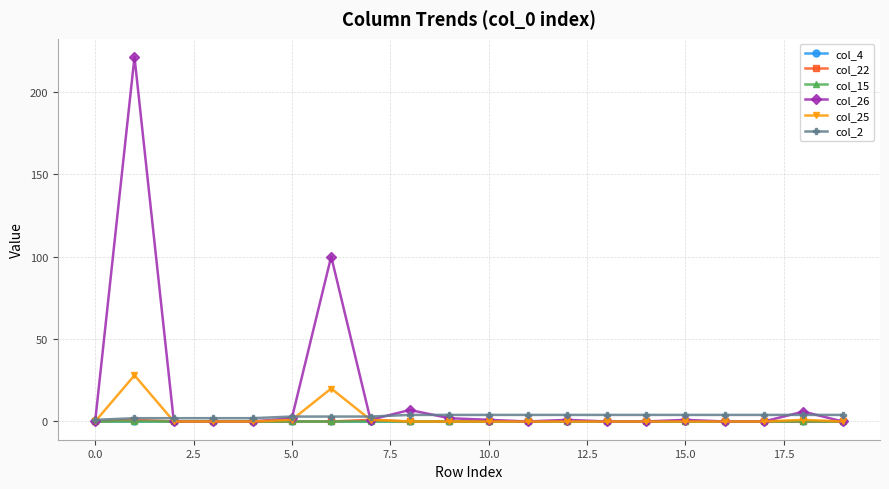

What is the label of the 3rd point from the right?

17